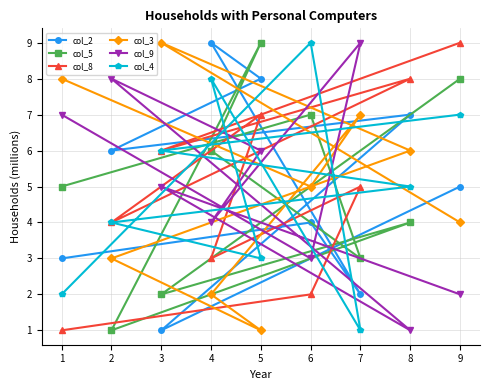

Does the chart display data point markers on the line(s)?

Yes